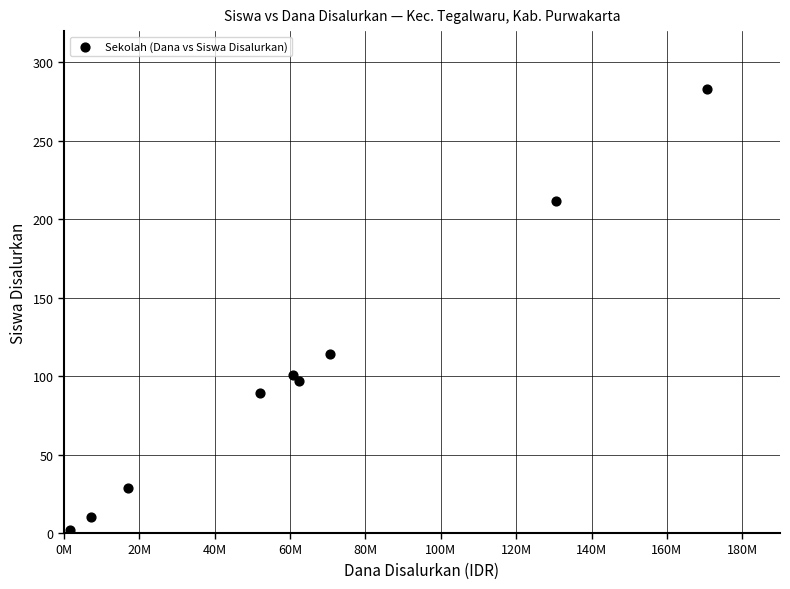

What Y value in the scatter plot is closest to 142?

114